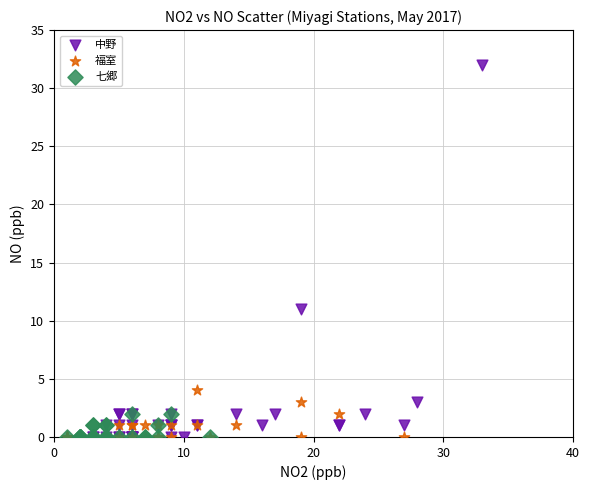

What are all the series names shown in the legend?

中野, 福室, 七郷